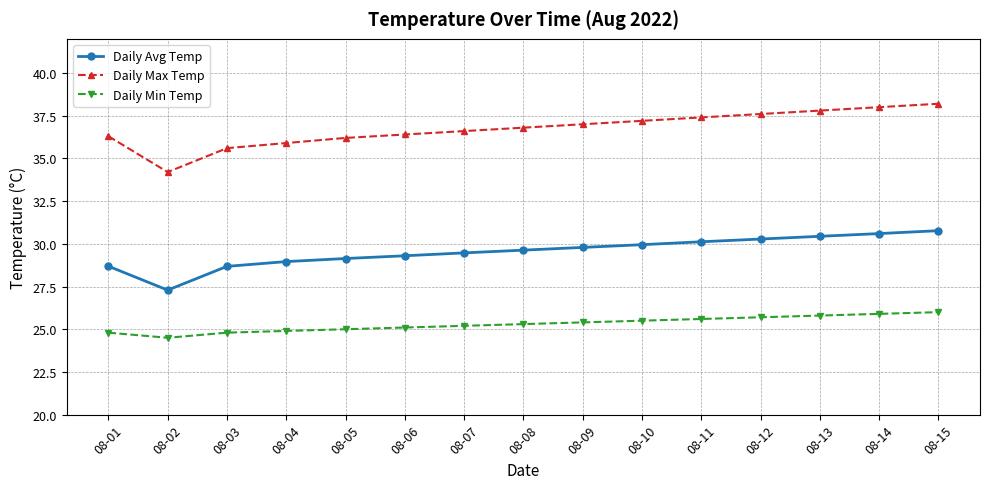

True or false: Daily Min Temp and Daily Avg Temp cross at least once.

False